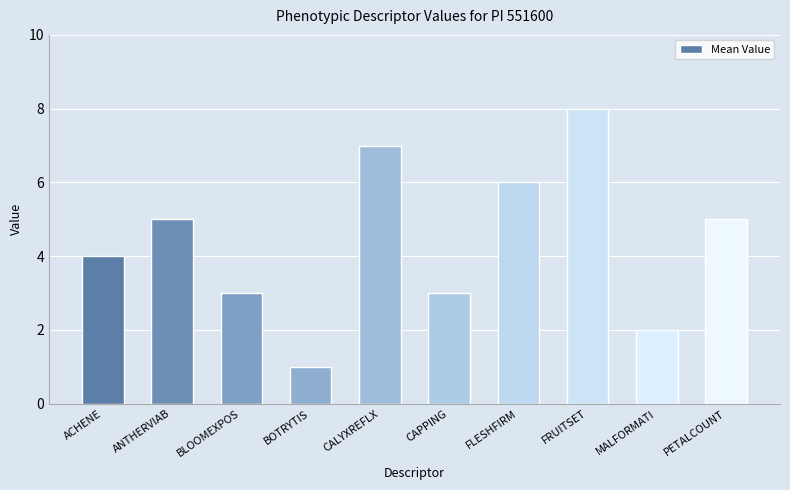

Which label corresponds to the largest value in the chart?

FRUITSET